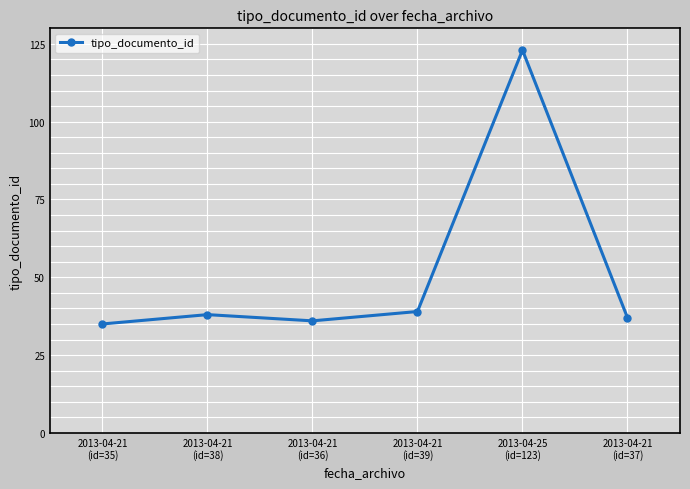

How many interior local peaks (higher than both neighbors) does the data have?

2